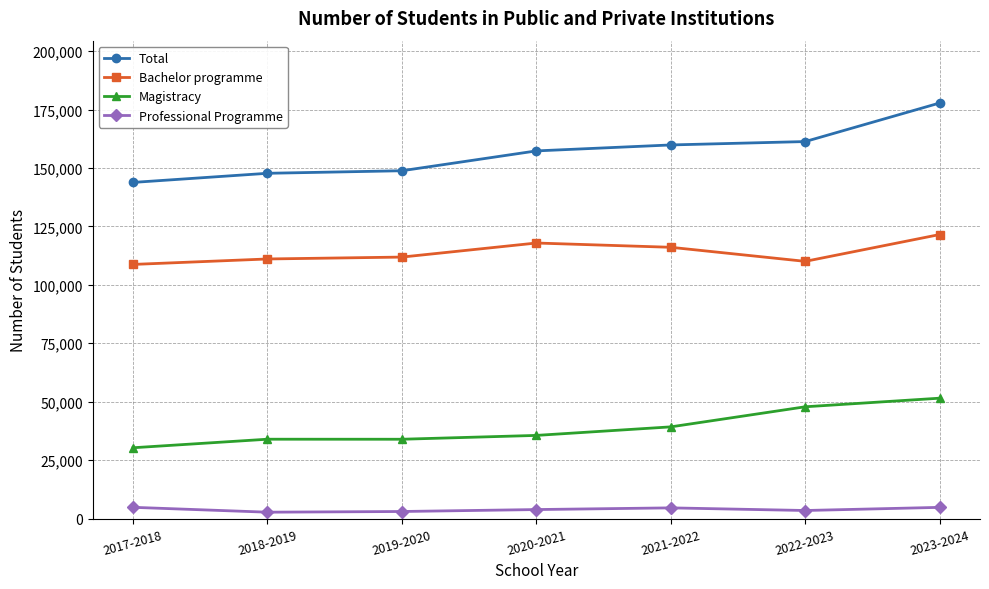

List the series in order of their peak value, highest first.

Total, Bachelor programme, Magistracy, Professional Programme